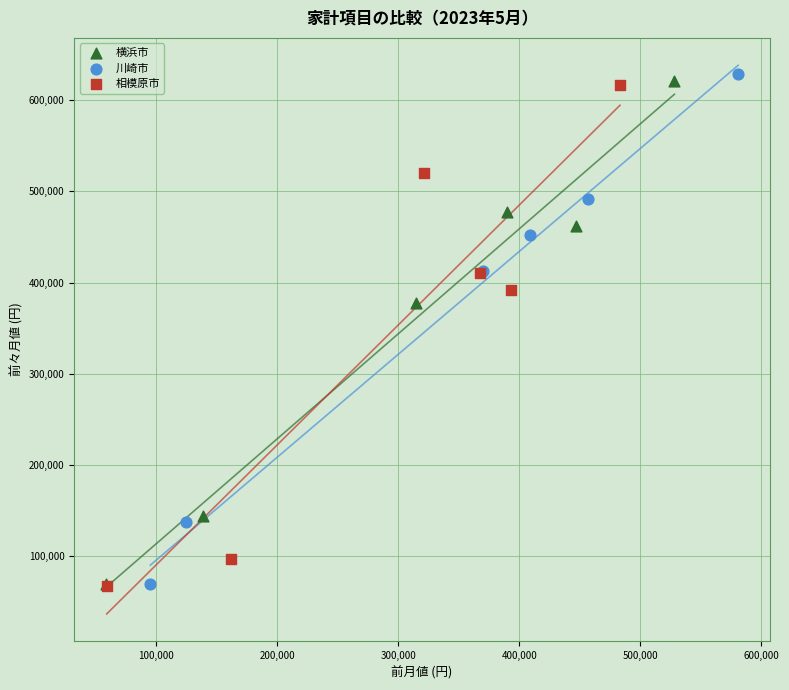

Which series has the largest Y range (max minus min)?

川崎市